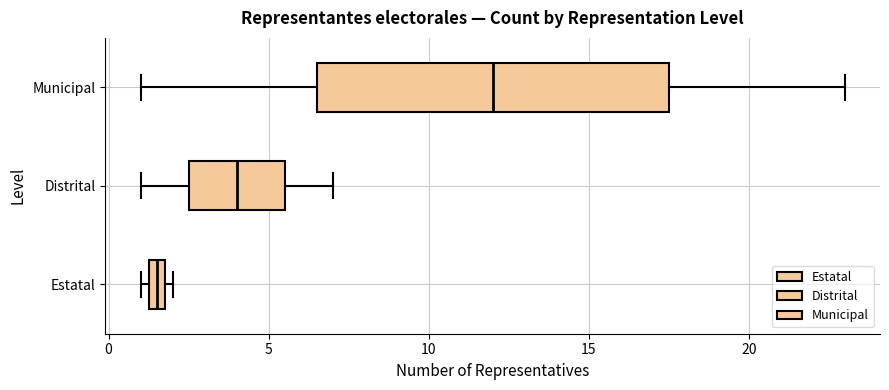

Comparing the boxes themselves (not the whiskers), which one is the widest?

Municipal